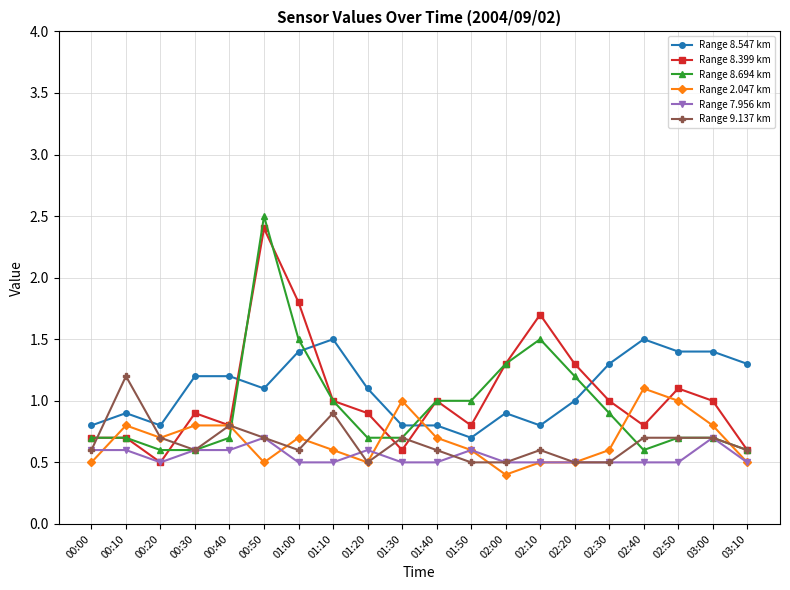

The value of Range 7.956 km at 02:10 is 0.7. True or false?

False